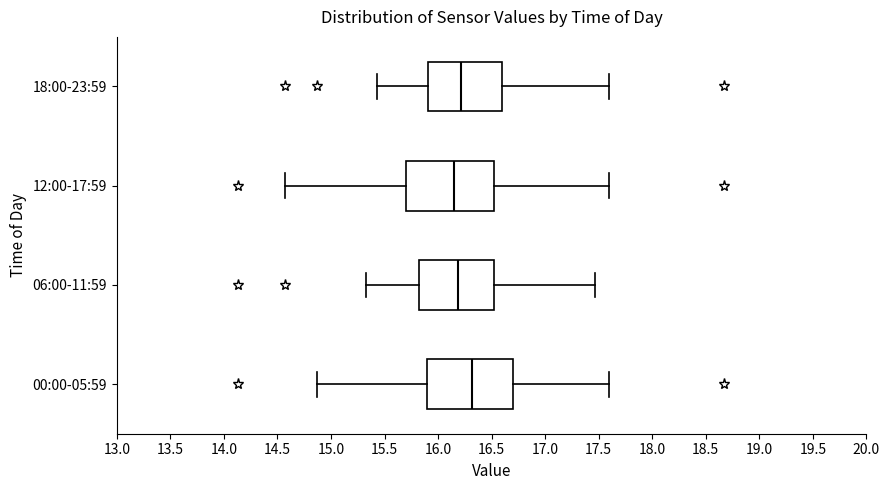

Reading bottom to top, read every box against the x-axis: the position of its median line, the range the box covers, and the ends of its whiskers. The values are not printed on the chart, so give them approximately, as read against the axis.

00:00-05:59: median 16.30, box 15.90 to 16.70, whiskers 14.85 to 17.60
06:00-11:59: median 16.20, box 15.80 to 16.50, whiskers 15.35 to 17.45
12:00-17:59: median 16.15, box 15.70 to 16.50, whiskers 14.55 to 17.60
18:00-23:59: median 16.20, box 15.90 to 16.60, whiskers 15.45 to 17.60